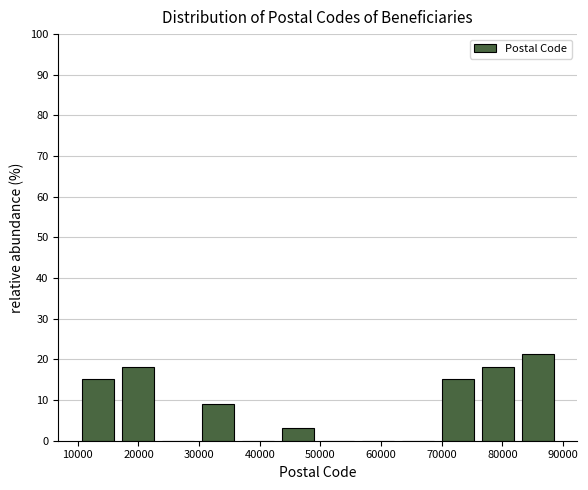

Reading left to right, transcribe this chart: for each bar, give the range it covers on the x-axis and its height. Neither the bar edges nor the heights are printed on the chart, so give them approximately, as read against the axes.

10000 to 17000: 15
17000 to 23000: 18
23000 to 30000: 0
30000 to 36000: 9
36000 to 43000: 0
43000 to 50000: 3
50000 to 56000: 0
56000 to 63000: 0
63000 to 69000: 0
69000 to 76000: 15
76000 to 83000: 18
83000 to 89000: 21